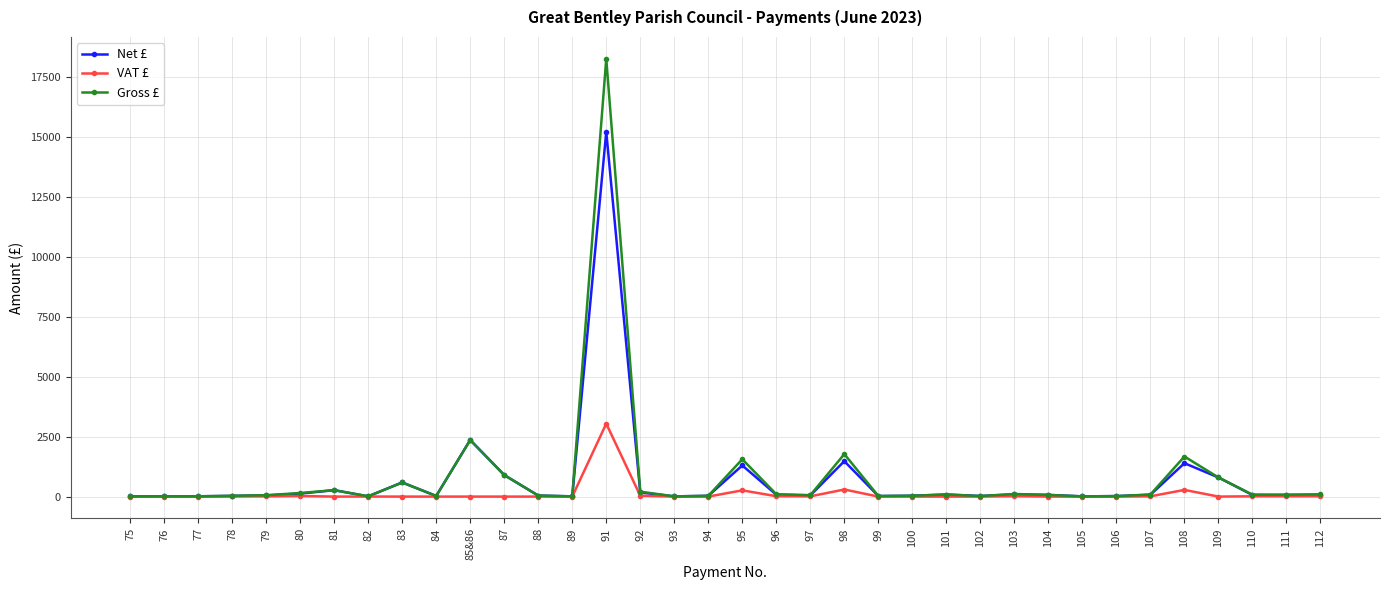

What is the total value across all series at 97?

120.0